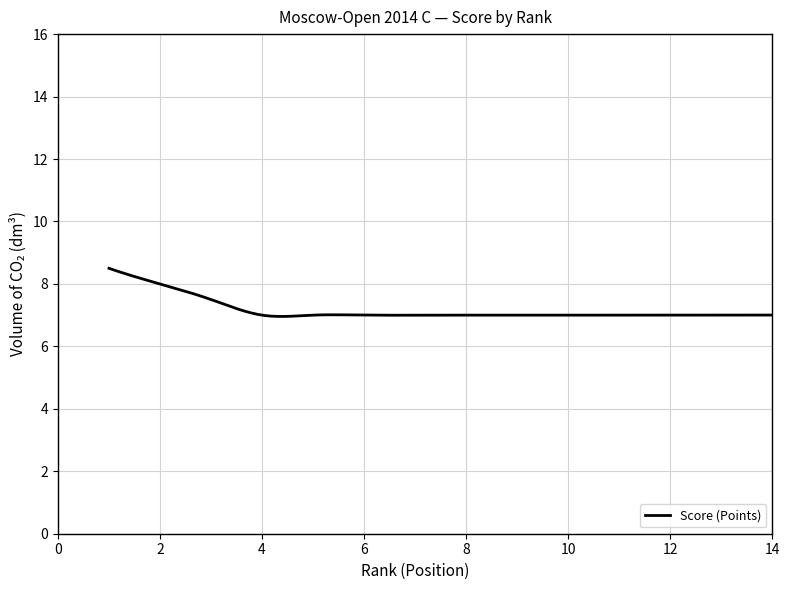

What is the smallest value displayed?

6.4